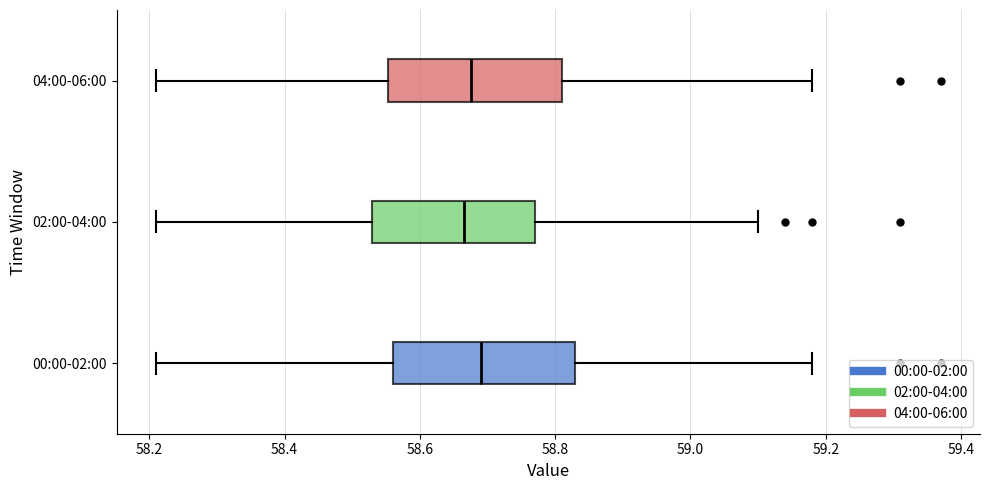

Reading bottom to top, read every box against the x-axis: the position of its median line, the range the box covers, and the ends of its whiskers. The values are not printed on the chart, so give them approximately, as read against the axis.

00:00-02:00: median 58.70, box 58.56 to 58.84, whiskers 58.22 to 59.18
02:00-04:00: median 58.66, box 58.54 to 58.78, whiskers 58.22 to 59.10
04:00-06:00: median 58.68, box 58.56 to 58.82, whiskers 58.22 to 59.18